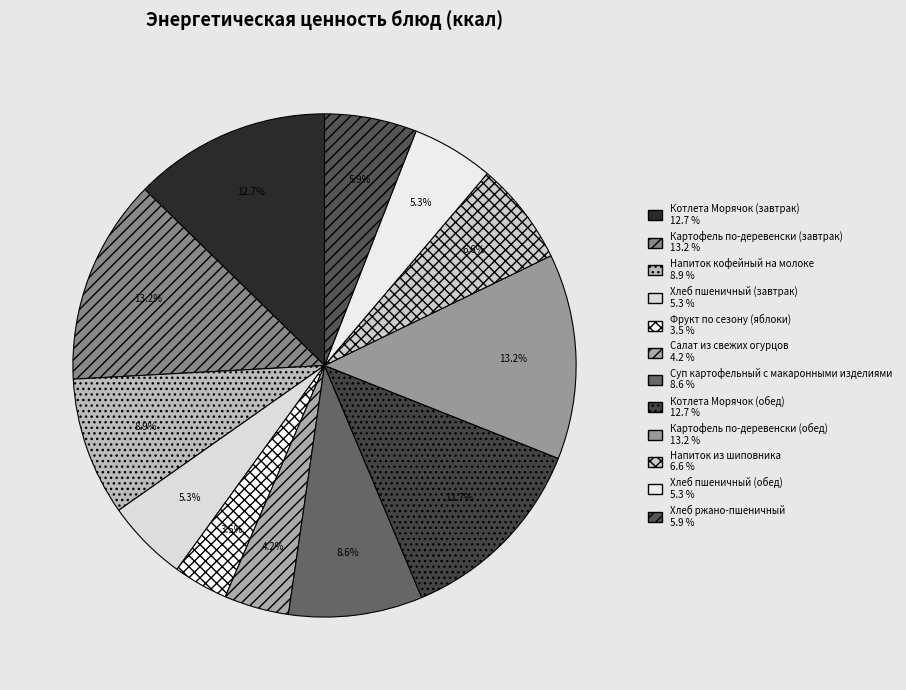

What percentage is the Напиток кофейный на молоке slice, to the nearest percent?

9%